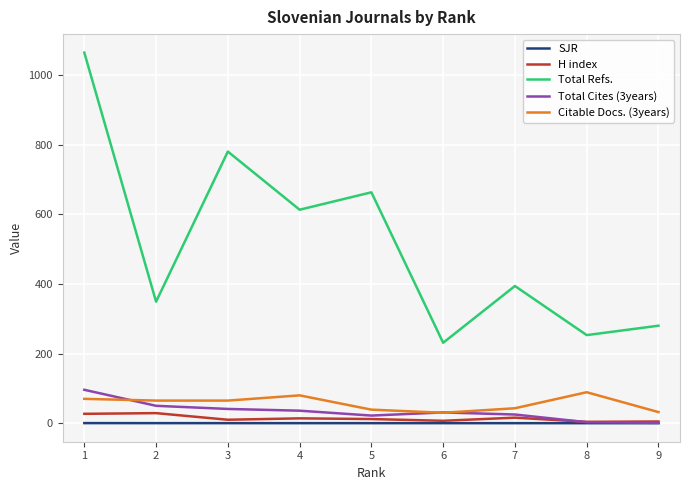

True or false: Total Cites (3years) has a value of 36.0 at 4.

True